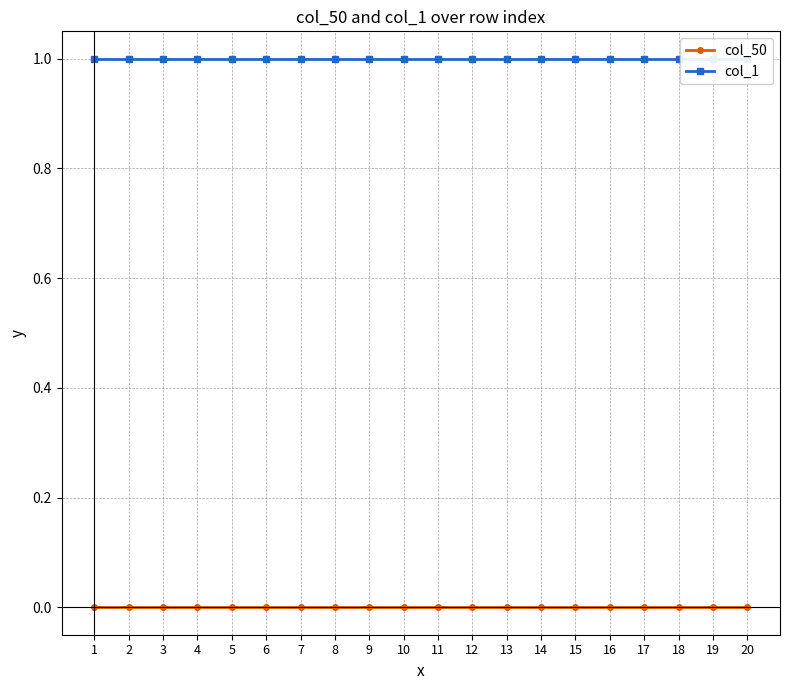

Reading right to left, extract all data points from this chart.

col_50: 20=0	19=0	18=0	17=0	16=0	15=0	14=0	13=0	12=0	11=0	10=0	9=0	8=0	7=0	6=0	5=0	4=0	3=0	2=0	1=0
col_1: 20=1	19=1	18=1	17=1	16=1	15=1	14=1	13=1	12=1	11=1	10=1	9=1	8=1	7=1	6=1	5=1	4=1	3=1	2=1	1=1